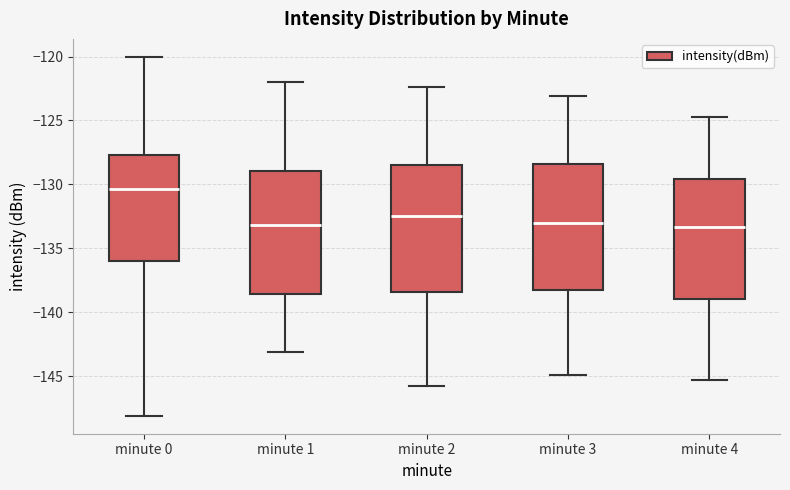

Reading left to right, read every box against the y-axis: the position of its median line, the range the box covers, and the ends of its whiskers. The values are not printed on the chart, so give them approximately, as read against the axis.

minute 0: median -130.5, box -136.0 to -127.5, whiskers -148.0 to -120.0
minute 1: median -133.0, box -138.5 to -129.0, whiskers -143.0 to -122.0
minute 2: median -132.5, box -138.5 to -128.5, whiskers -146.0 to -122.5
minute 3: median -133.0, box -138.0 to -128.5, whiskers -145.0 to -123.0
minute 4: median -133.5, box -139.0 to -129.5, whiskers -145.5 to -124.5